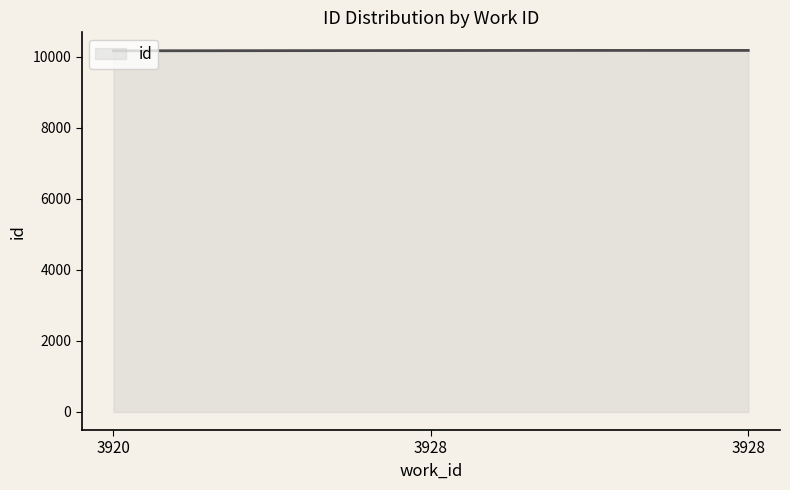

What is the greatest value displayed?

10185.0